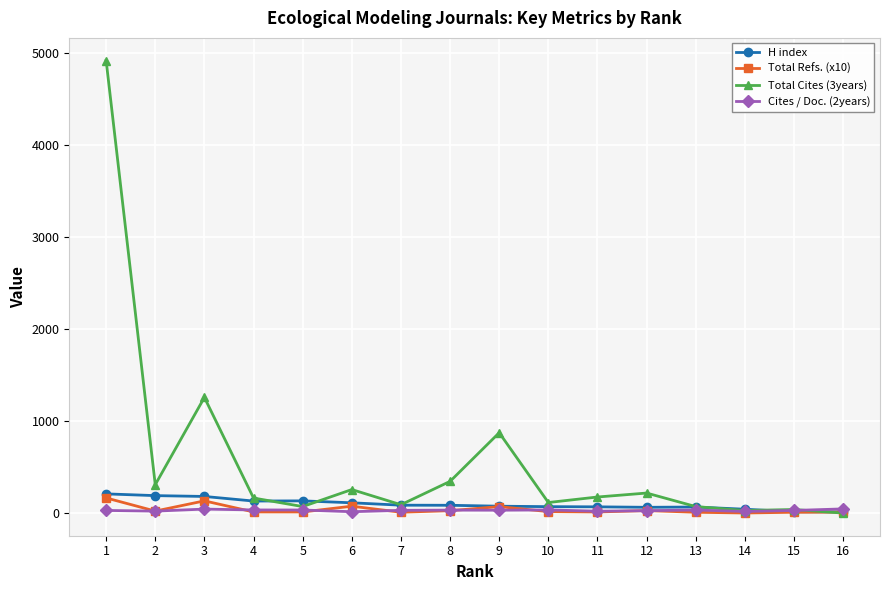

What is the total value across all series at 4?

341.9